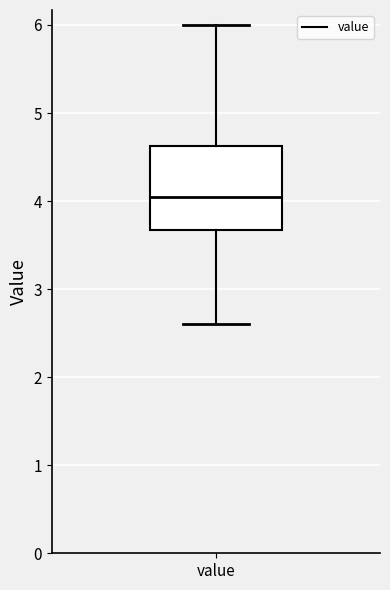

Read this box plot against the y-axis: the position of the median line, the range covered by the box, and the ends of both whiskers. The values are not printed on the chart, so give them approximately, as read against the axis.

median 4.1, box 3.7 to 4.6, whiskers 2.6 to 6.0